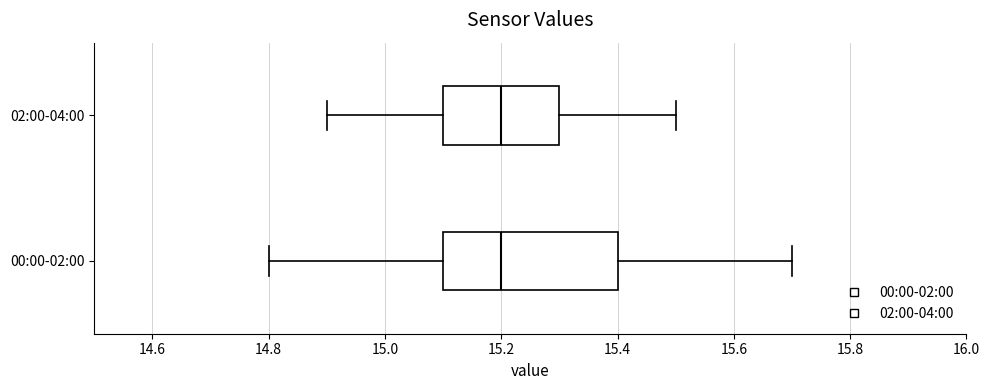

Reading bottom to top, read every box against the x-axis: the position of its median line, the range the box covers, and the ends of its whiskers. The values are not printed on the chart, so give them approximately, as read against the axis.

00:00-02:00: median 15.2, box 15.1 to 15.4, whiskers 14.8 to 15.7
02:00-04:00: median 15.2, box 15.1 to 15.3, whiskers 14.9 to 15.5